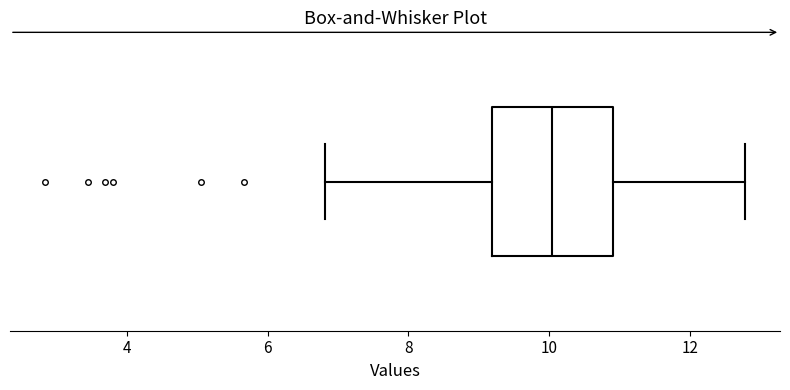

Where does the right whisker of the box end on the x-axis? The values are not printed on the chart, so give them approximately, as read against the axis.

12.8